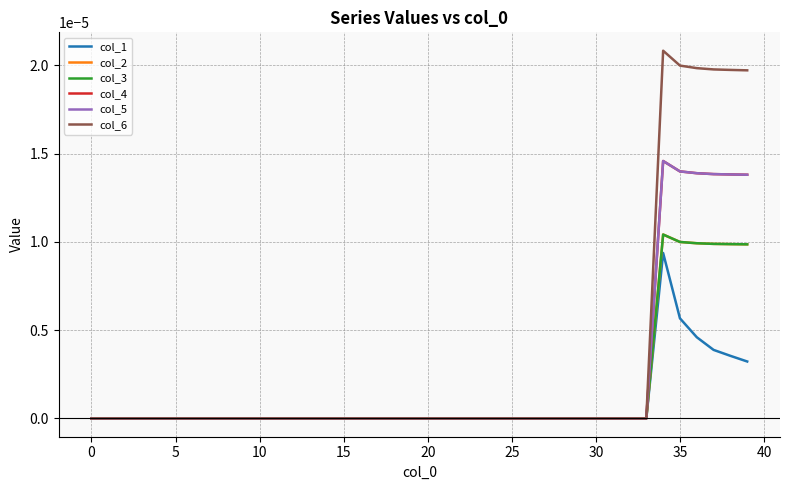

Does the chart have visible grid lines?

Yes